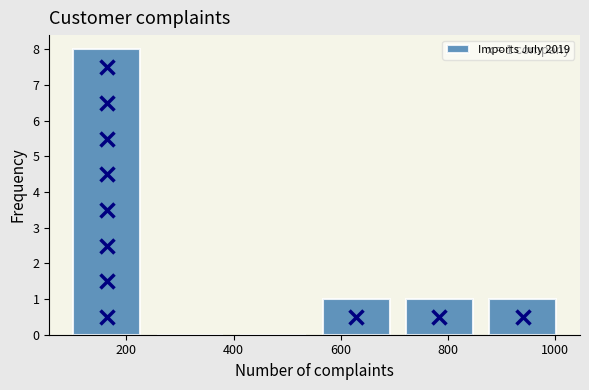

Which range on the x-axis has the tallest bar?

80 to 240